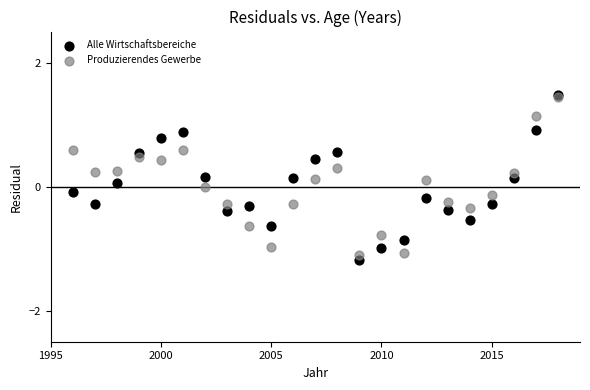

Which series contains the lowest Y value?

Alle Wirtschaftsbereiche